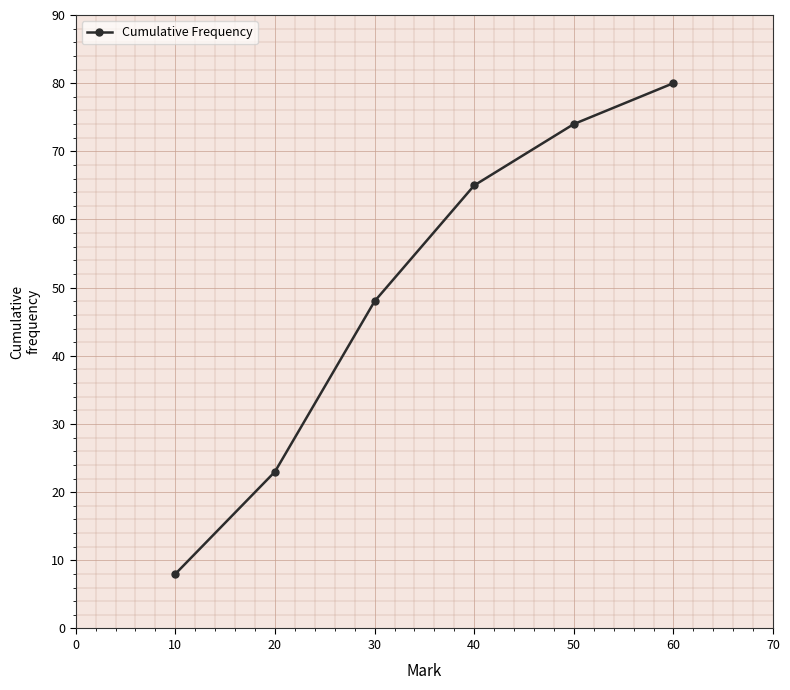

What value does the data have at 20, to the nearest 10?

20